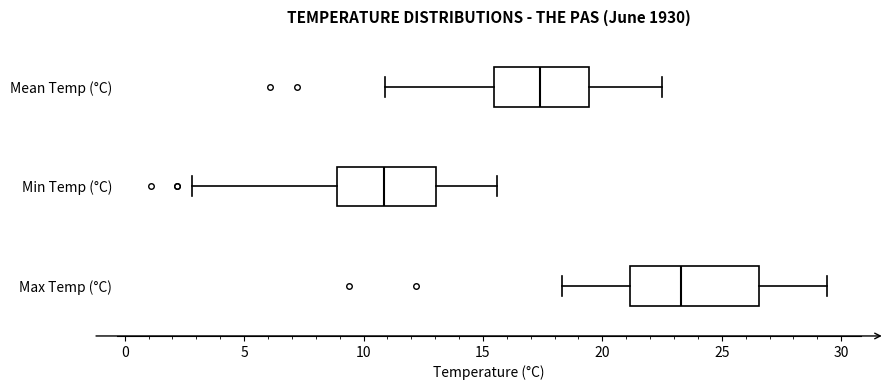

Which box has the furthest to the right median line?

Max Temp (°C)